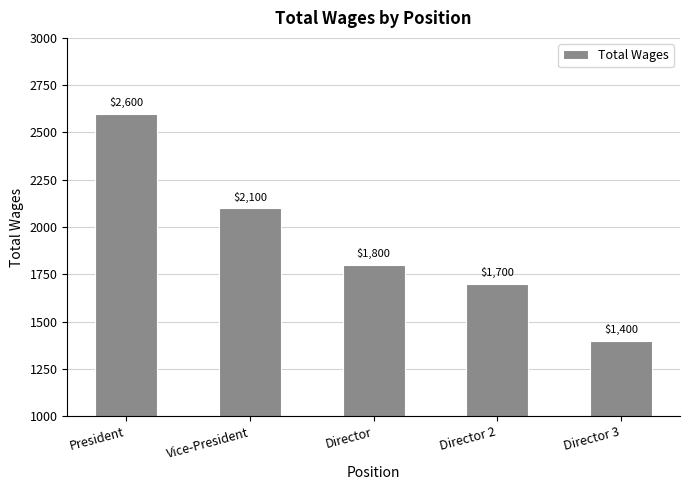

What is the difference between the second highest and minimum values?

700